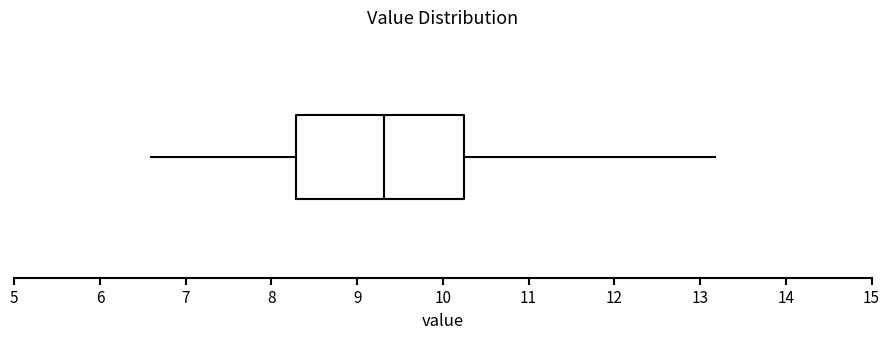

Read this box plot against the x-axis: the position of the median line, the range covered by the box, and the ends of both whiskers. The values are not printed on the chart, so give them approximately, as read against the axis.

median 9.3, box 8.3 to 10.2, whiskers 6.6 to 13.2